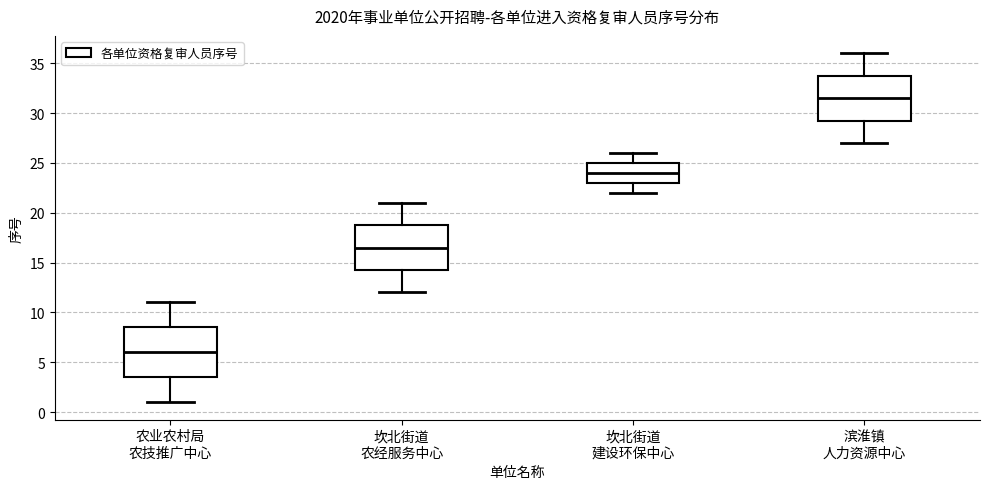

Reading left to right, read every box against the y-axis: the position of its median line, the range the box covers, and the ends of its whiskers. The values are not printed on the chart, so give them approximately, as read against the axis.

农业农村局 农技推广中心: median 6.0, box 3.5 to 8.5, whiskers 1.0 to 11.0
坎北街道 农经服务中心: median 16.5, box 14.5 to 19.0, whiskers 12.0 to 21.0
坎北街道 建设环保中心: median 24.0, box 23.0 to 25.0, whiskers 22.0 to 26.0
滨淮镇 人力资源中心: median 31.5, box 29.5 to 34.0, whiskers 27.0 to 36.0